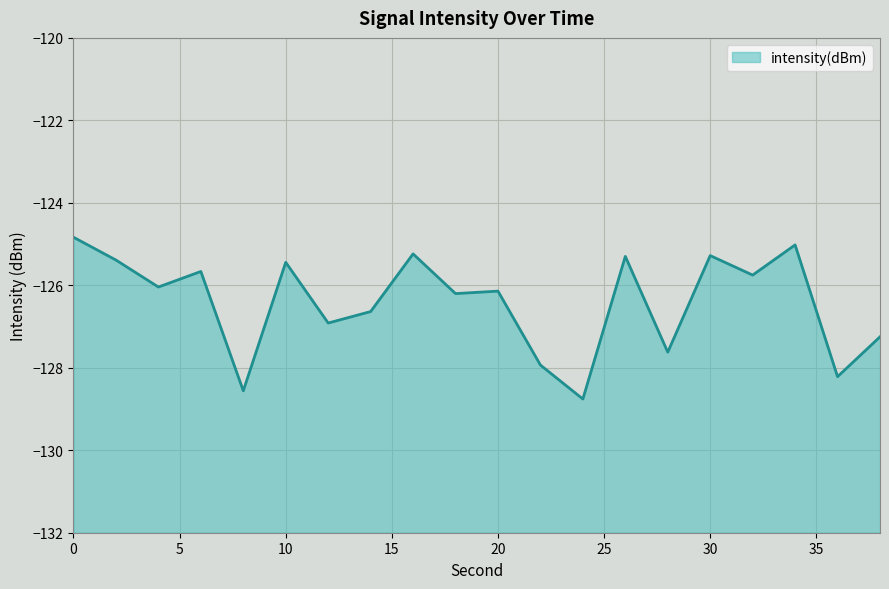

Does the chart display data point markers on the line(s)?

No